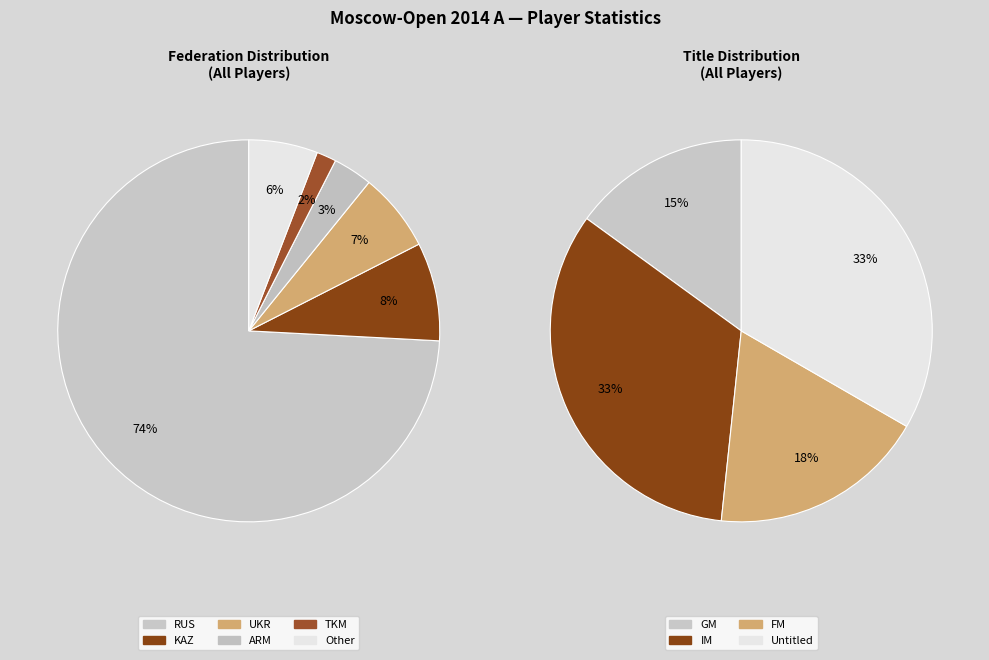

What is the ratio of the value at KAZ to the value at TKM?

5.0